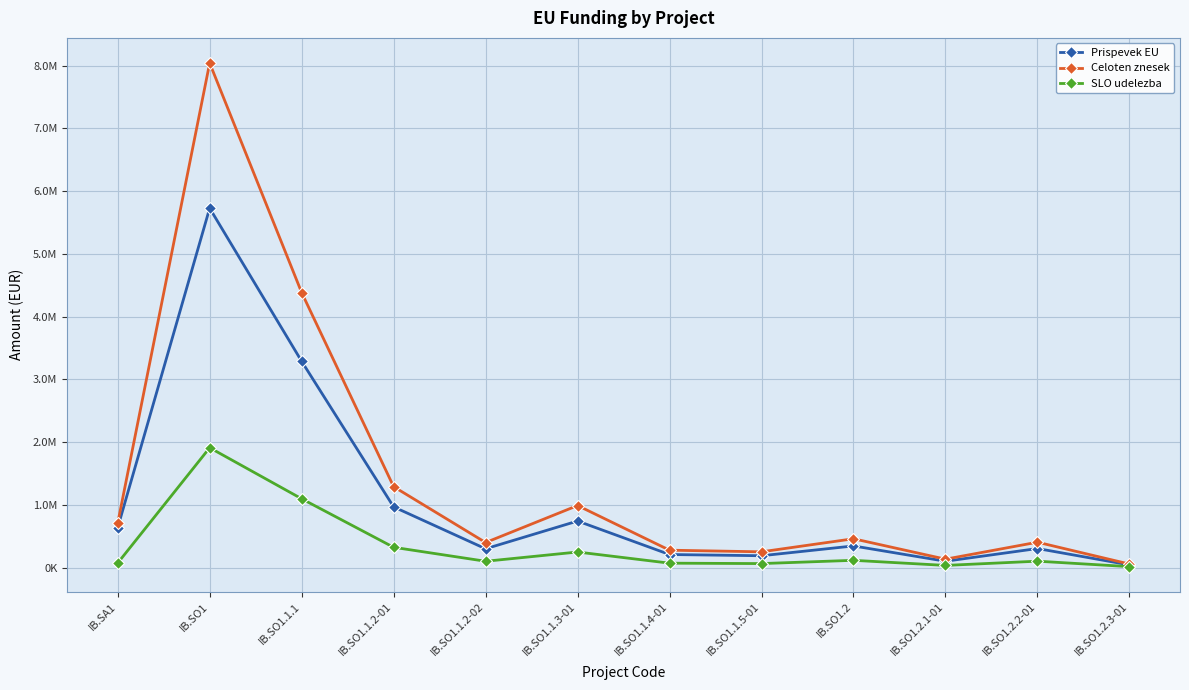

The value of SLO udelezba at IB.SO1.2.2-01 is 164404.6. True or false?

False